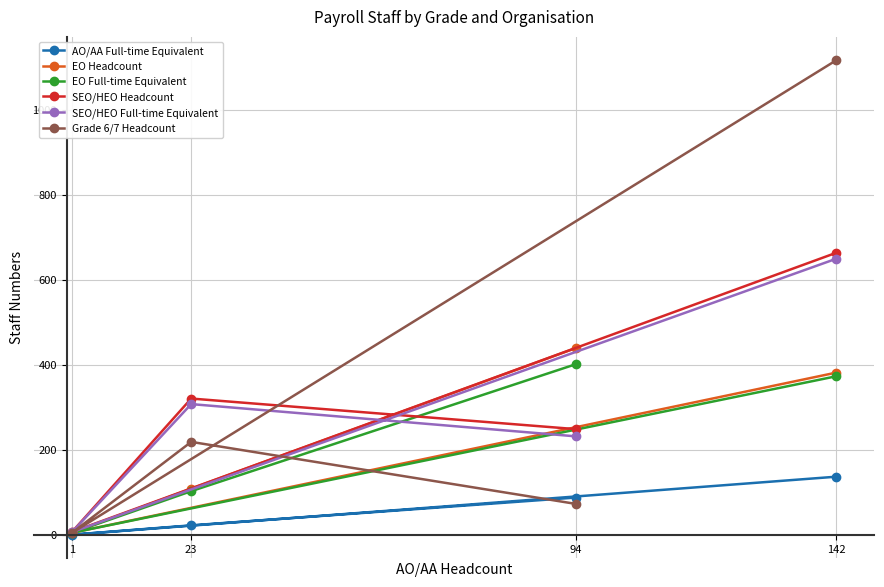

What are all the series names shown in the legend?

AO/AA Full-time Equivalent, EO Headcount, EO Full-time Equivalent, SEO/HEO Headcount, SEO/HEO Full-time Equivalent, Grade 6/7 Headcount